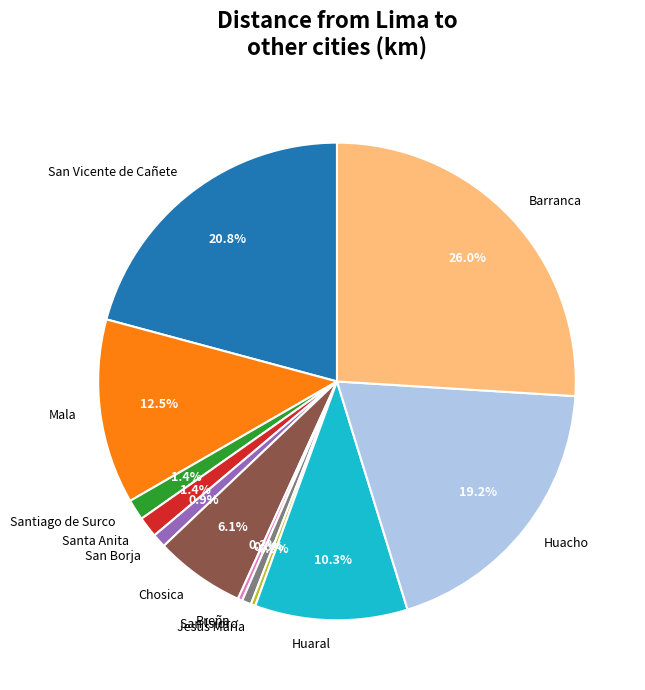

Count the number of slices in the pie.

12